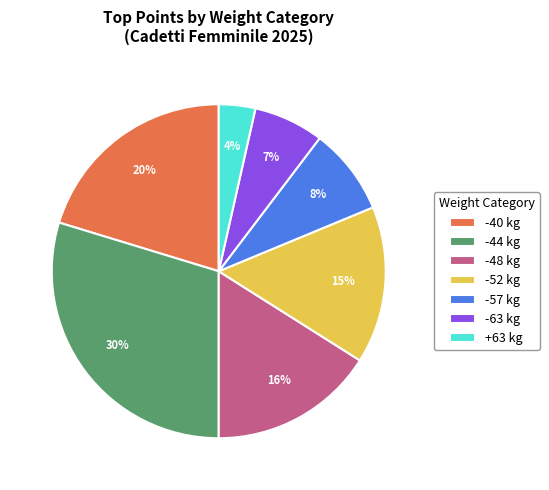

Approximately how many times larger is the value at -63 compared to -44?

0.2